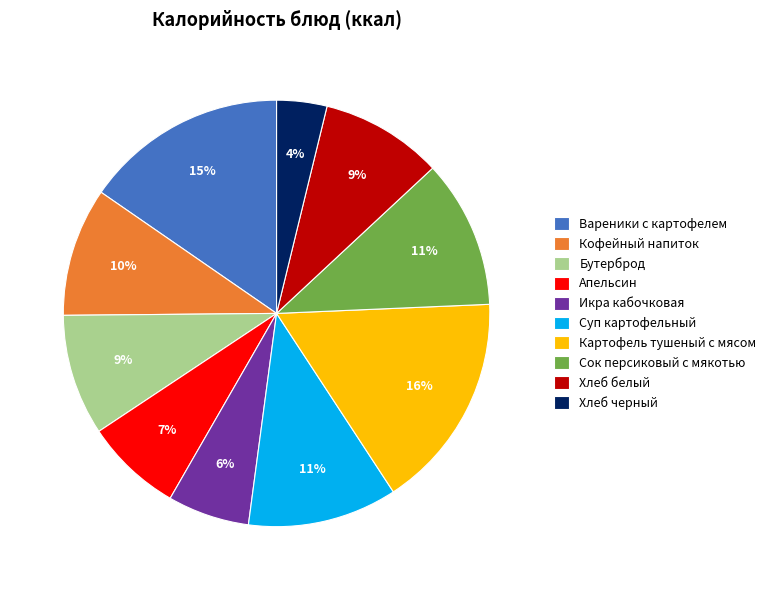

To the nearest percent, what is the combined percentage of Суп картофельный and Вареники с картофелем?

27%